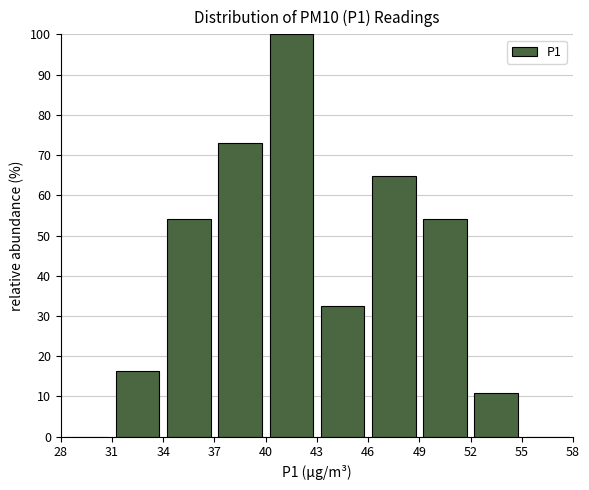

Reading left to right, transcribe this chart: for each bar, give the range it covers on the x-axis and its height. The values are not printed on the chart, so give them approximately, as read against the axis.

28 to 31: 0
31 to 34: 16
34 to 37: 54
37 to 40: 73
40 to 43: 100
43 to 46: 32
46 to 49: 65
49 to 52: 54
52 to 55: 11
55 to 58: 0